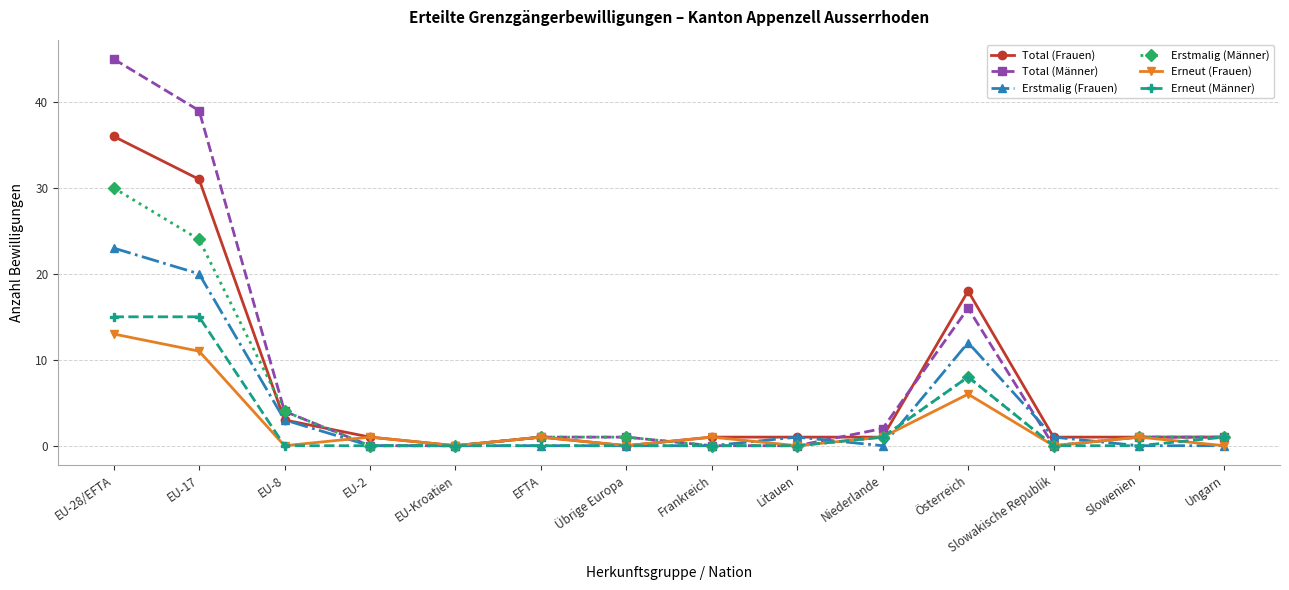

The value of Erstmalig (Männer) at Litauen is 0. True or false?

True